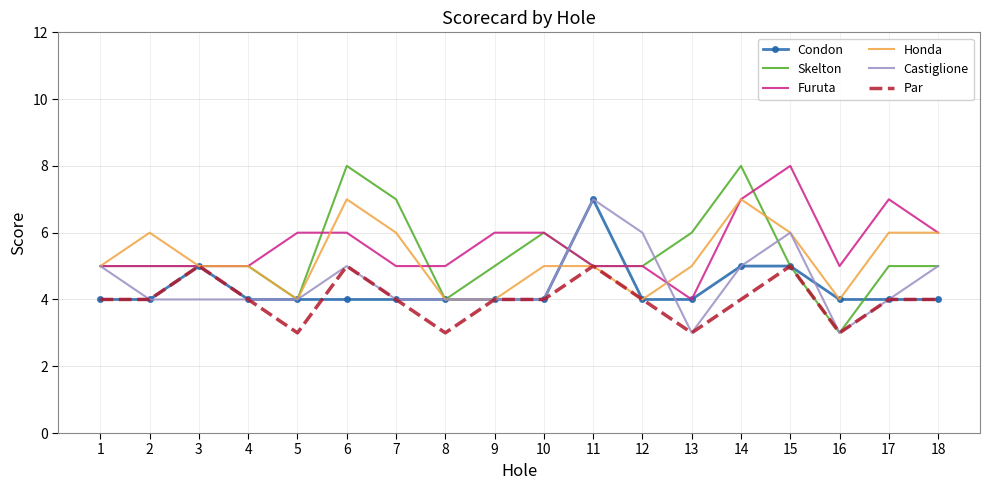

Which series has the widest spread of values?

Skelton